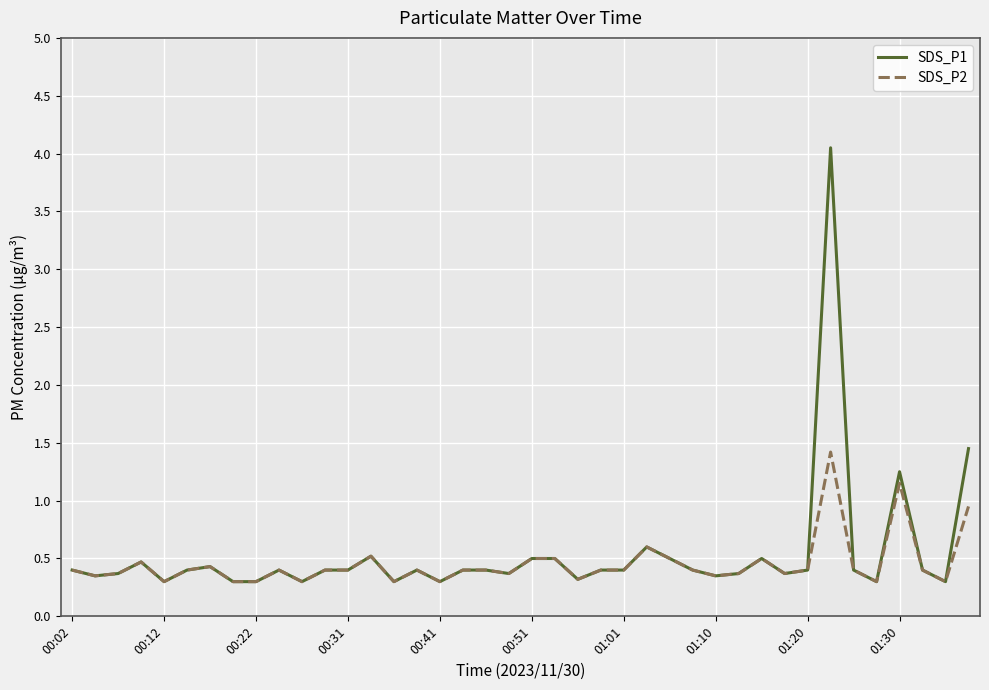

What is the smallest value displayed?

0.3